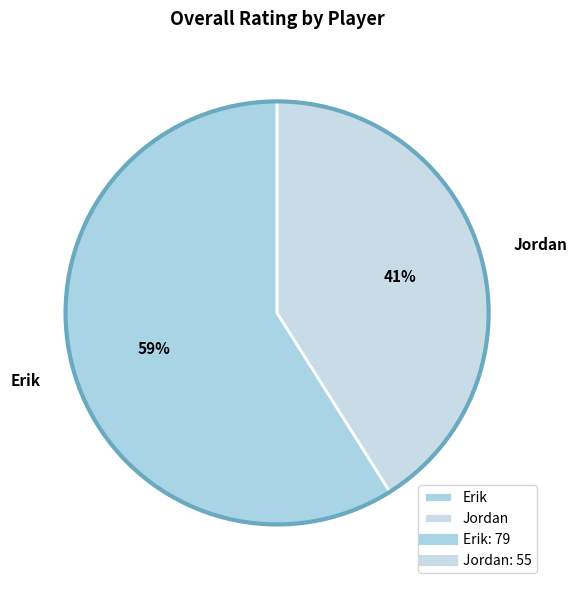

Does any single category account for the majority?

Yes